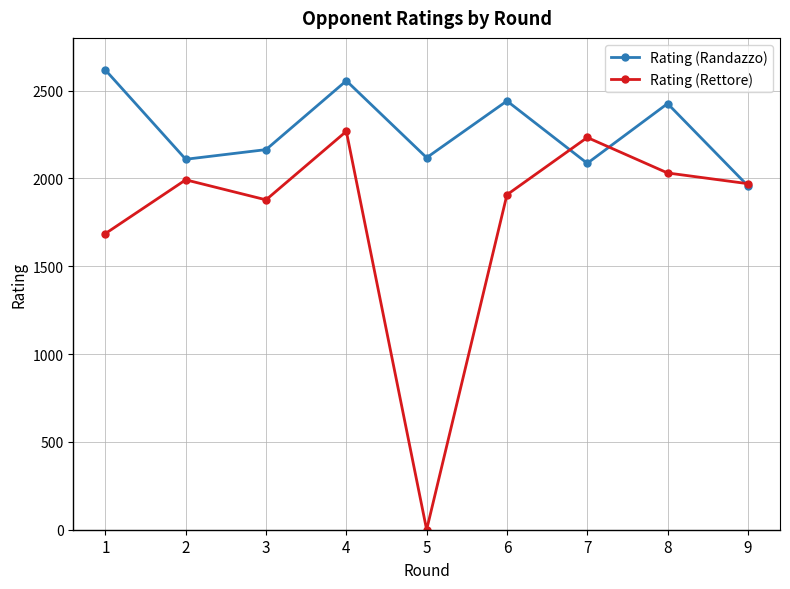

How many values in the Rating (Rettore) series are below 1970?

4